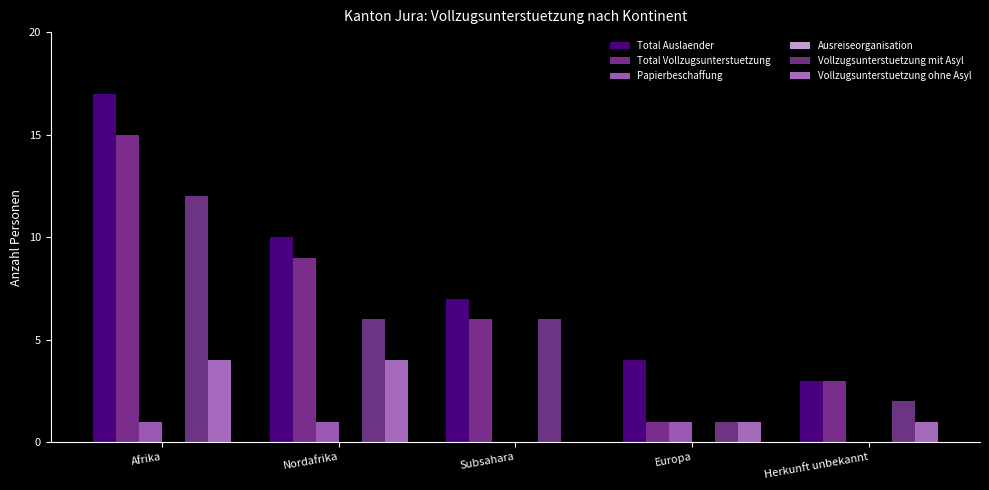

What is the difference between the maximum and minimum values in the Total Vollzugsunterstuetzung series?

14